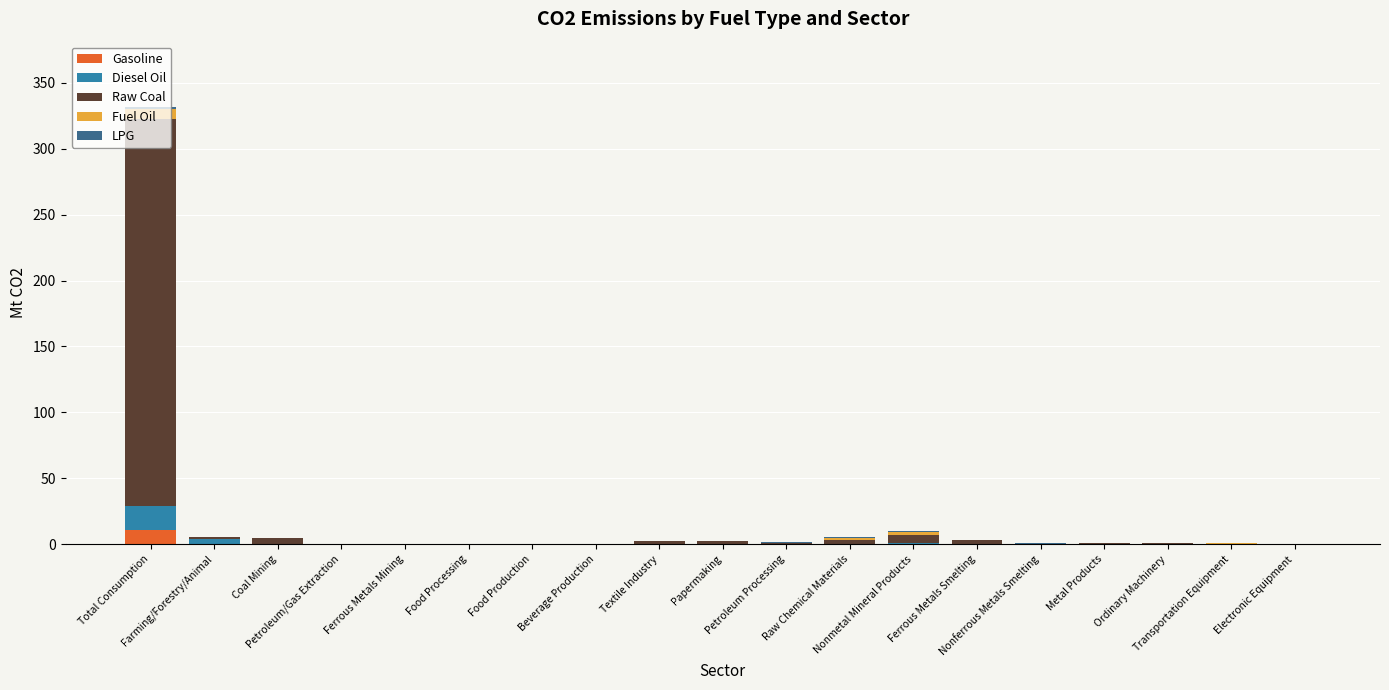

Count the number of data series in this chart.

5